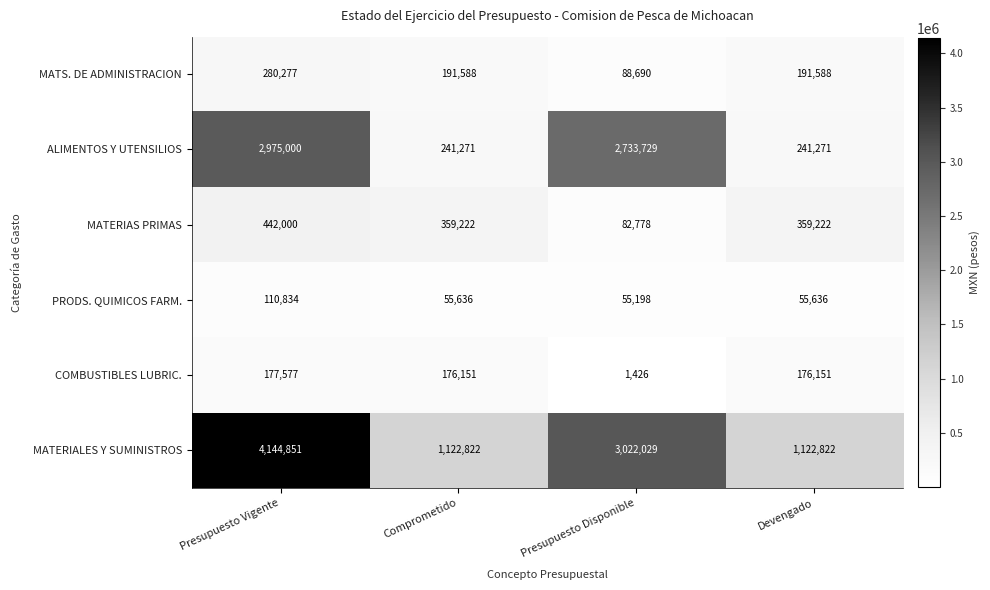

Which series has the largest total across all categories?

MATERIALES Y SUMINISTROS